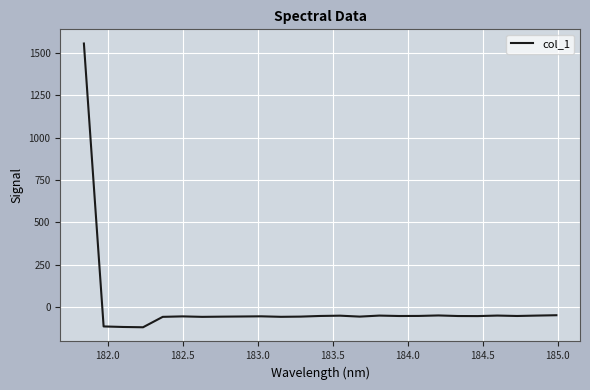

What is the difference between the maximum and minimum values?

1673.4